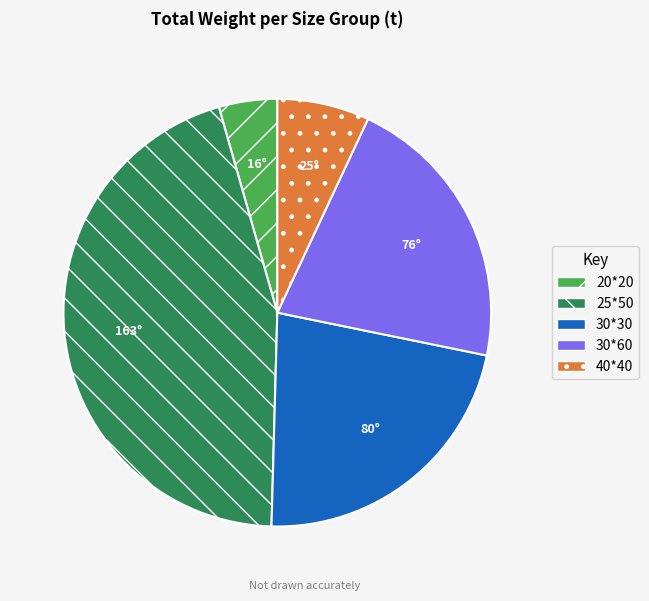

Between 20*20 and 25*50, which is larger?

25*50